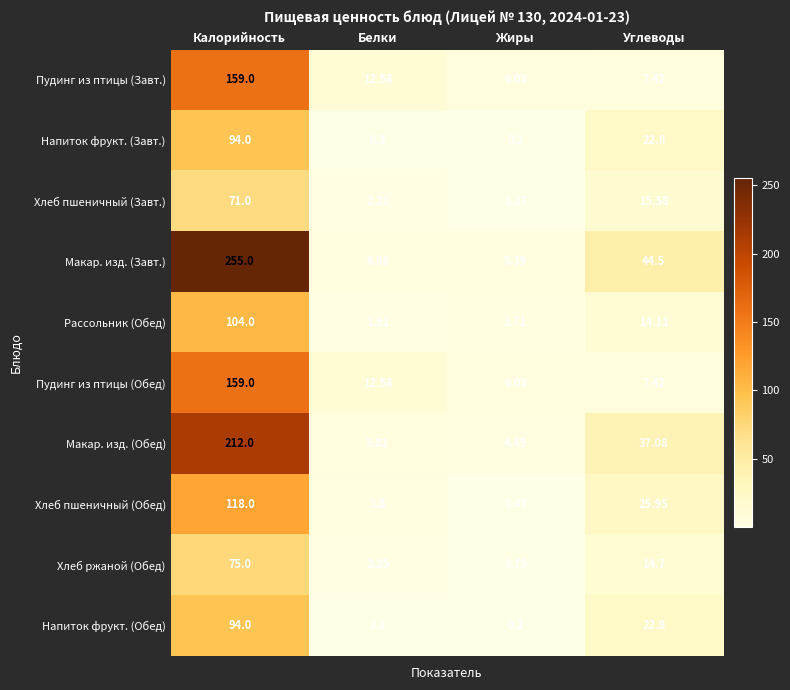

Which category has the lowest value in the Хлеб ржаной (Обед) series?

Жиры